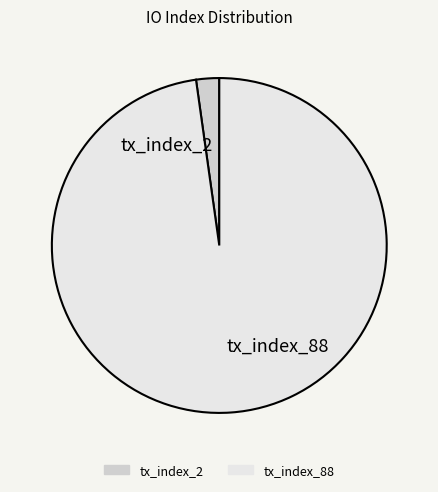

Is the sum of tx_index_88 and tx_index_2 greater than half?

Yes